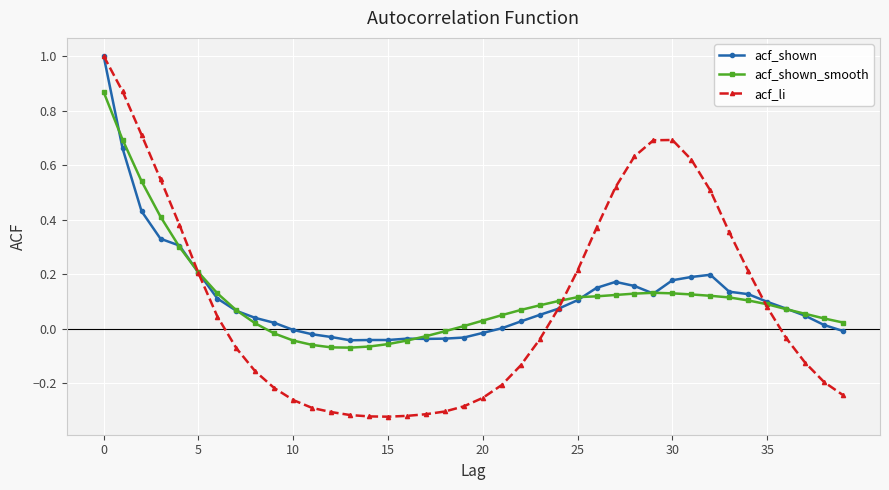

Which series has the widest spread of values?

acf_li